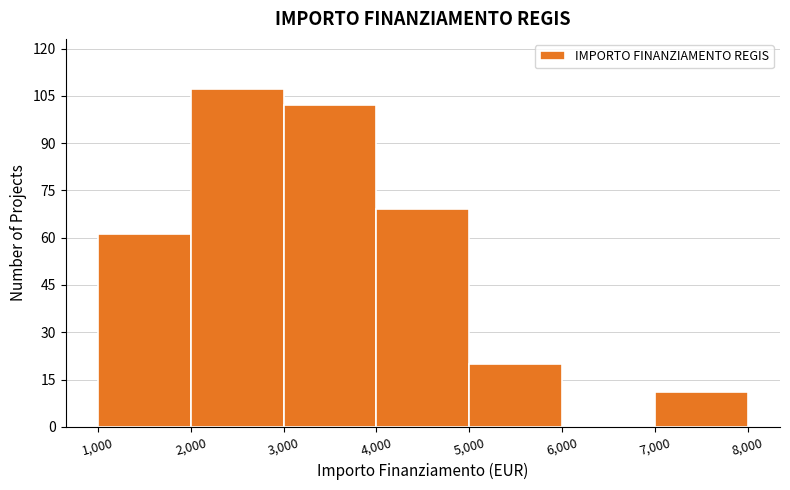

How tall is the bar that spans 7,000 to 8,000 on the x-axis? The values are not printed on the chart, so give them approximately, as read against the axis.

12